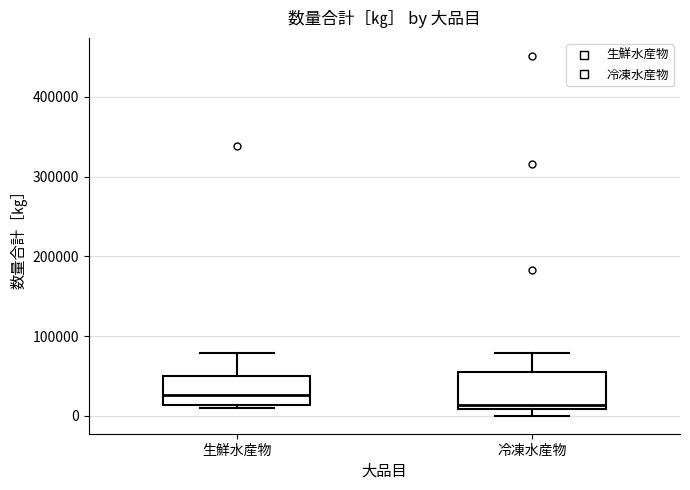

Comparing the boxes themselves (not the whiskers), which one is the tallest?

冷凍水産物